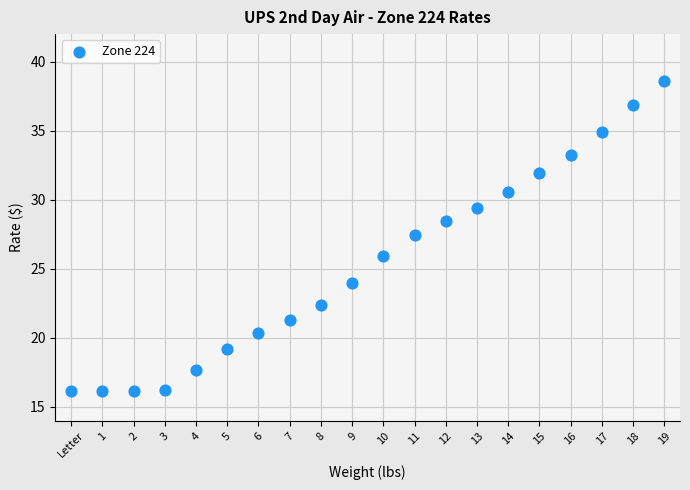

What Y value in the scatter plot is closest to 27?

27.4